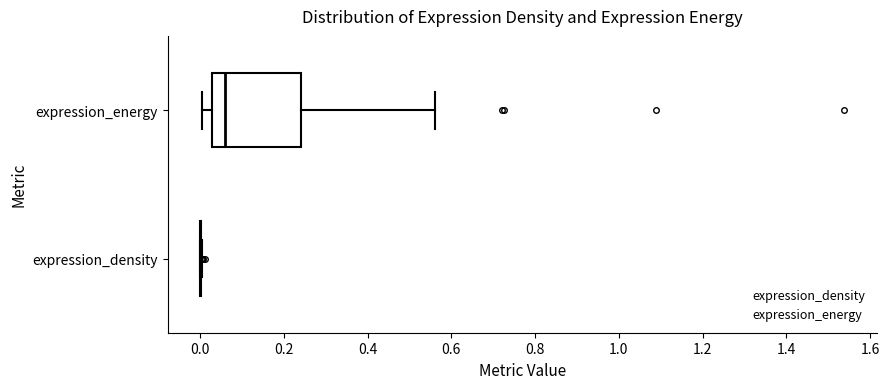

Reading bottom to top, read every box against the x-axis: the position of its median line, the range the box covers, and the ends of its whiskers. The values are not printed on the chart, so give them approximately, as read against the axis.

expression_density: box collapsed to a line at 0.00, whiskers 0.00 to 0.00
expression_energy: median 0.06, box 0.02 to 0.24, whiskers 0.00 to 0.56